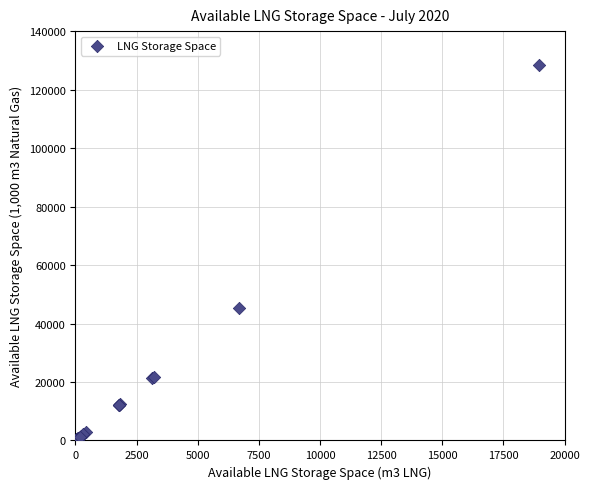

What Y value in the scatter plot is closest to 64194?

45397